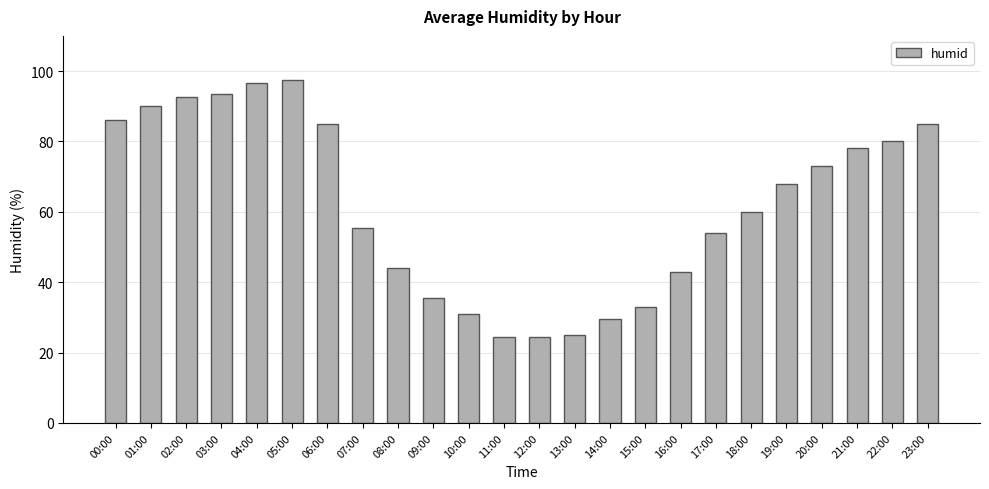

What is the smallest value displayed?

24.5